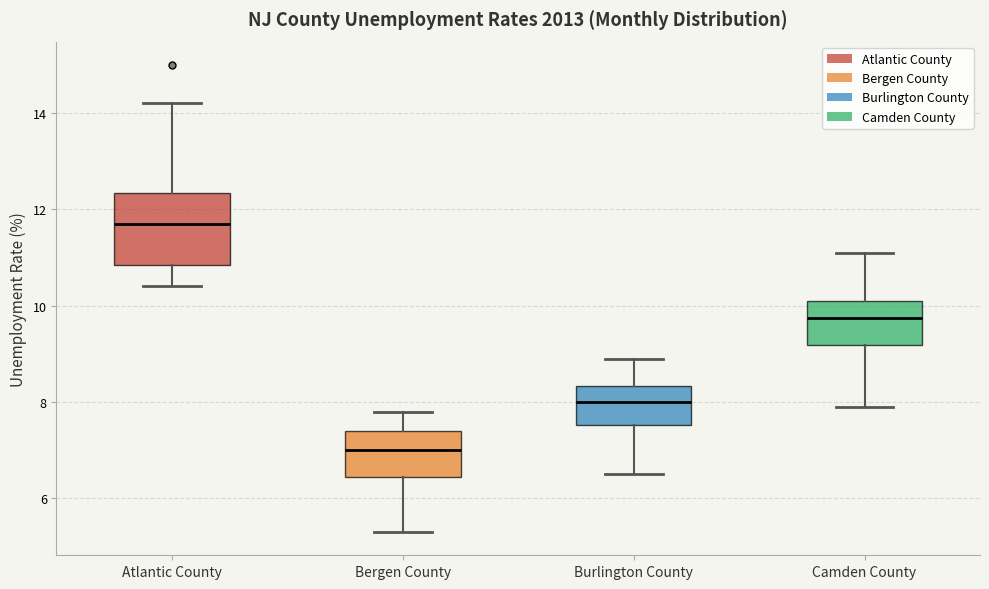

Which box has the lowest median line?

Bergen County